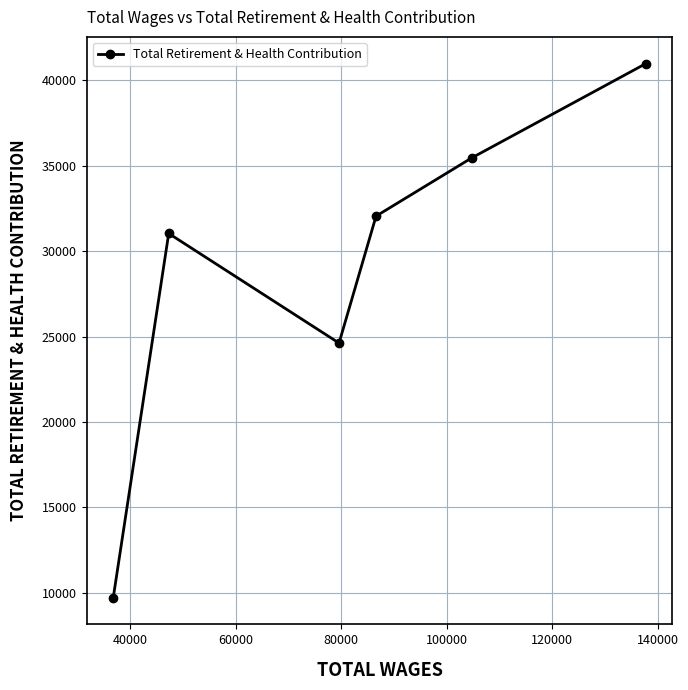

True or false: there are more than 0 points higher than both neighbors.

True